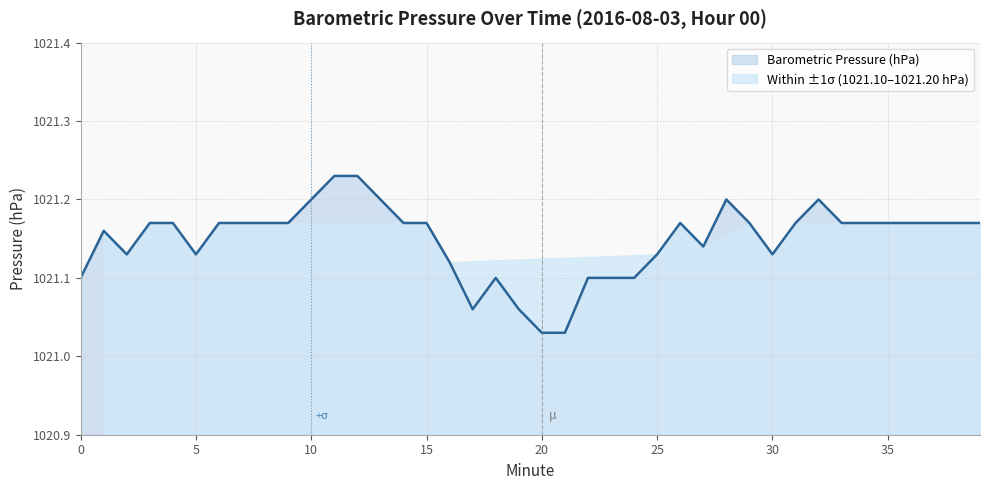

Where is the first local maximum?

1